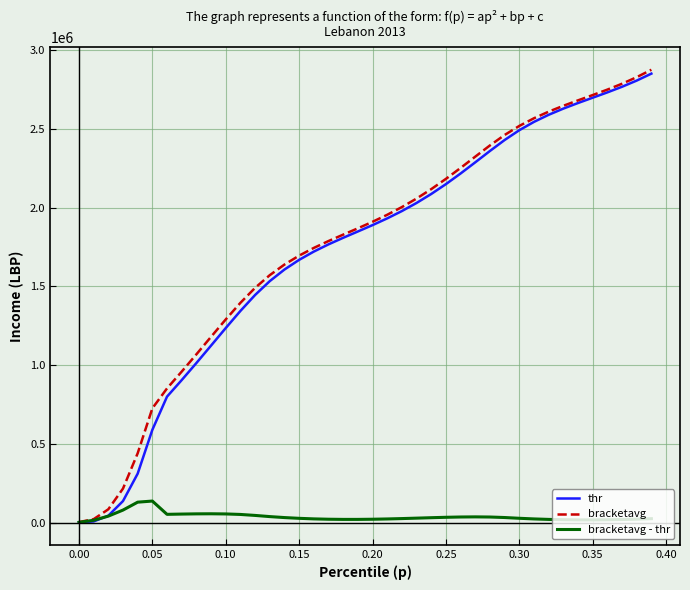

What is the highest value of the bracketavg series?

2877270.5